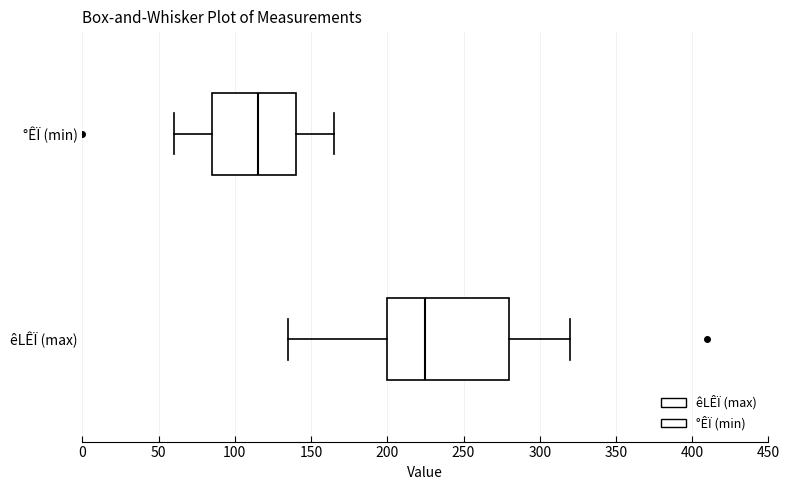

Where does the right whisker of the box for °ÊÏ (min) end on the x-axis? The values are not printed on the chart, so give them approximately, as read against the axis.

165